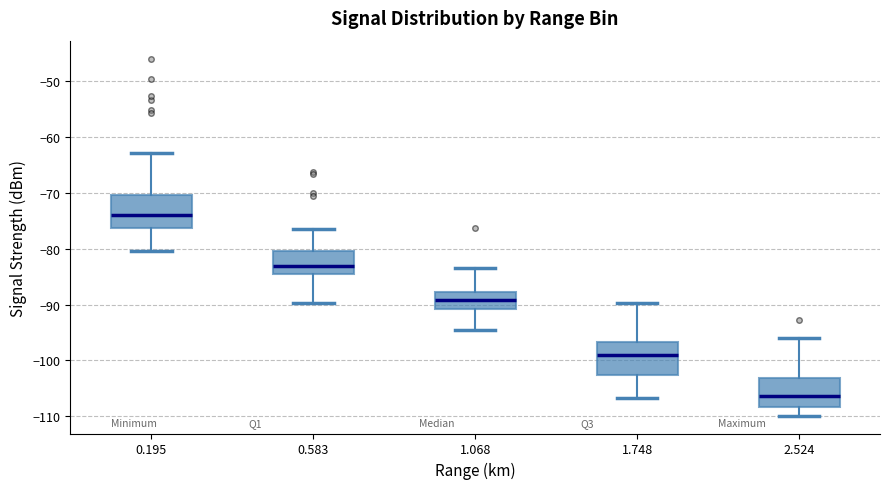

Reading left to right, transcribe this box plot: for each box, give where its median line is, the range the box spans, and where its two whiskers end, as read against the y-axis. The values are not printed on the chart, so give them approximately, as read against the axis.

0.195: median -74, box -76 to -70, whiskers -80 to -63
0.583: median -83, box -84 to -80, whiskers -90 to -76
1.068: median -89, box -91 to -88, whiskers -94 to -83
1.748: median -99, box -103 to -97, whiskers -107 to -90
2.524: median -106, box -108 to -103, whiskers -110 to -96